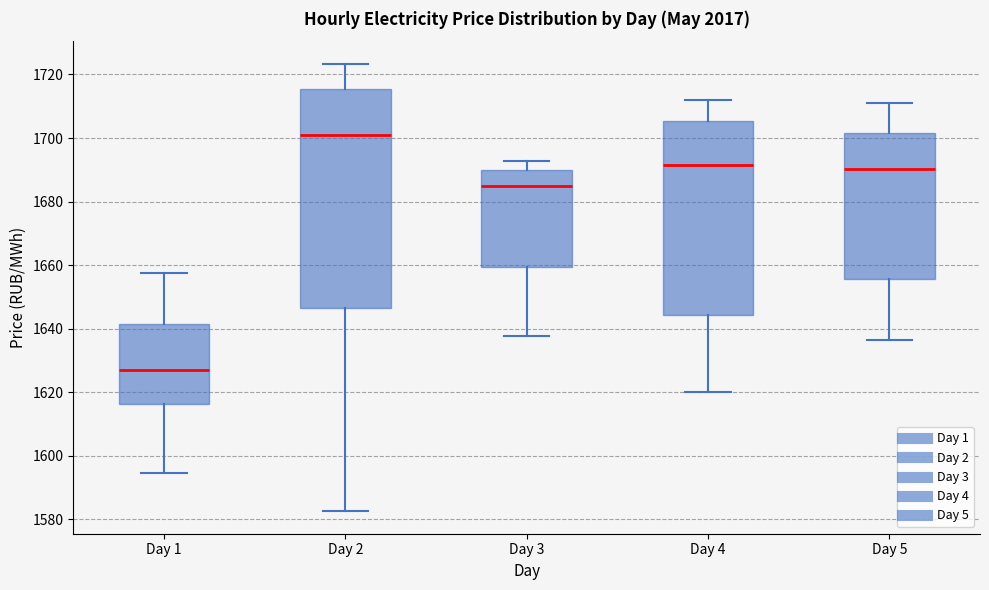

Where does the median line of the box for Day 4 sit on the y-axis? The values are not printed on the chart, so give them approximately, as read against the axis.

1692